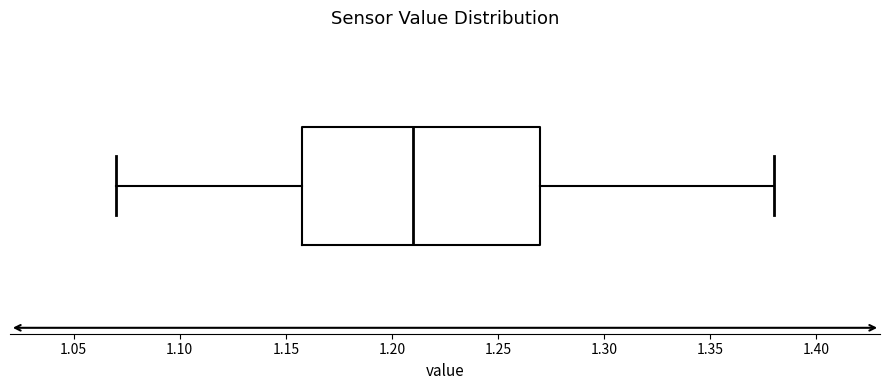

Read this box plot against the x-axis: the position of the median line, the range covered by the box, and the ends of both whiskers. The values are not printed on the chart, so give them approximately, as read against the axis.

median 1.21, box 1.16 to 1.27, whiskers 1.07 to 1.38